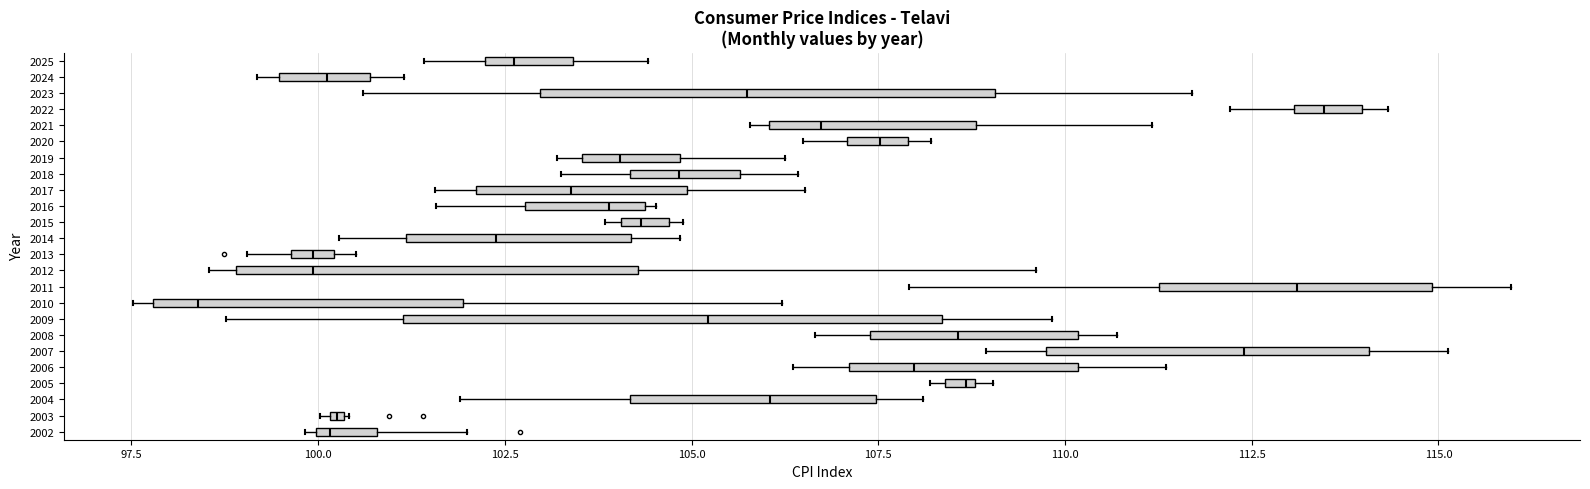

Where does the median line of the box at y = 2016 sit on the x-axis? The values are not printed on the chart, so give them approximately, as read against the axis.

104.0